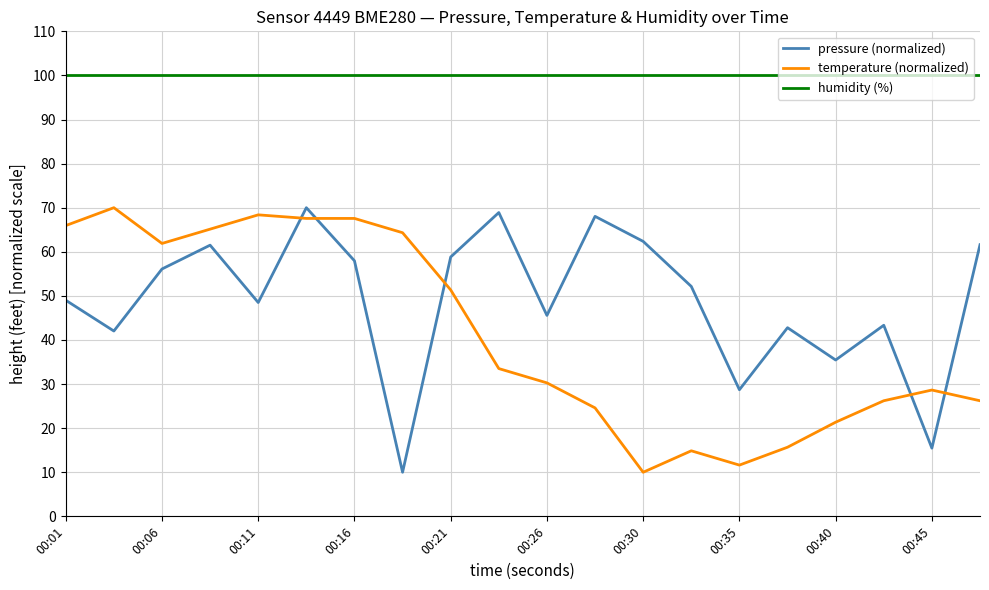

True or false: pressure (normalized) and humidity (%) cross at least once.

False